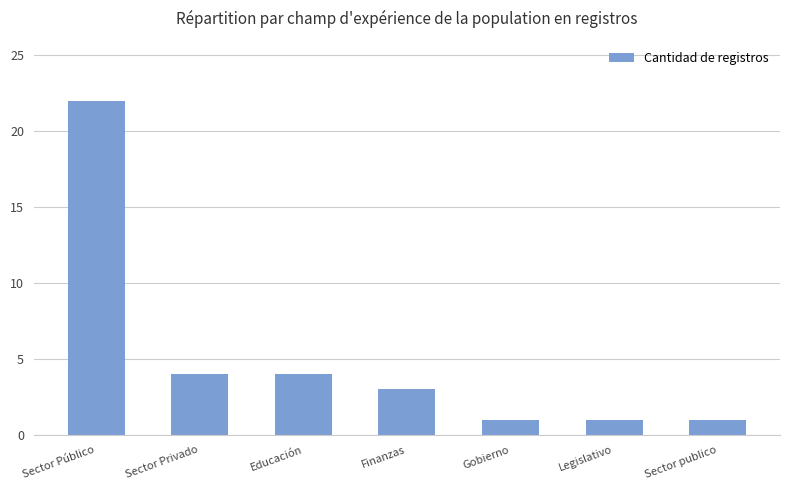

What is the greatest value displayed?

22